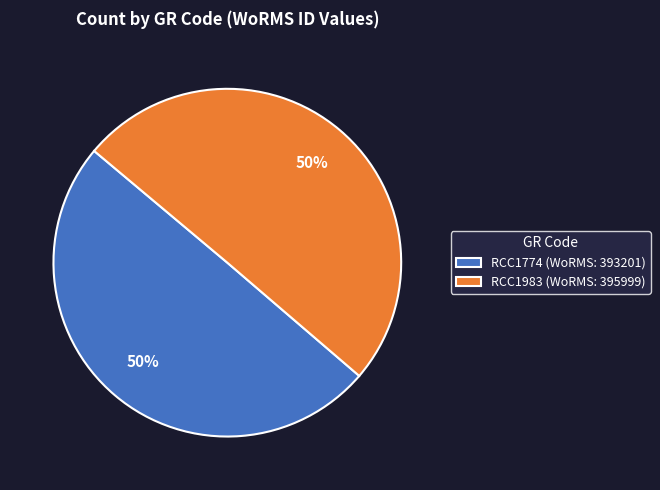

Count the number of slices in the pie.

2